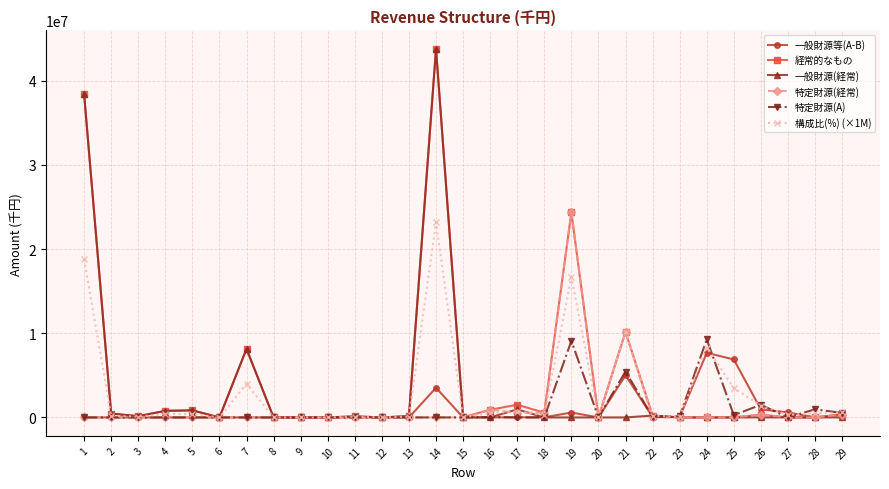

Is the value of 特定財源(A) at 23 greater than the value of 一般財源(経常) at 14?

No